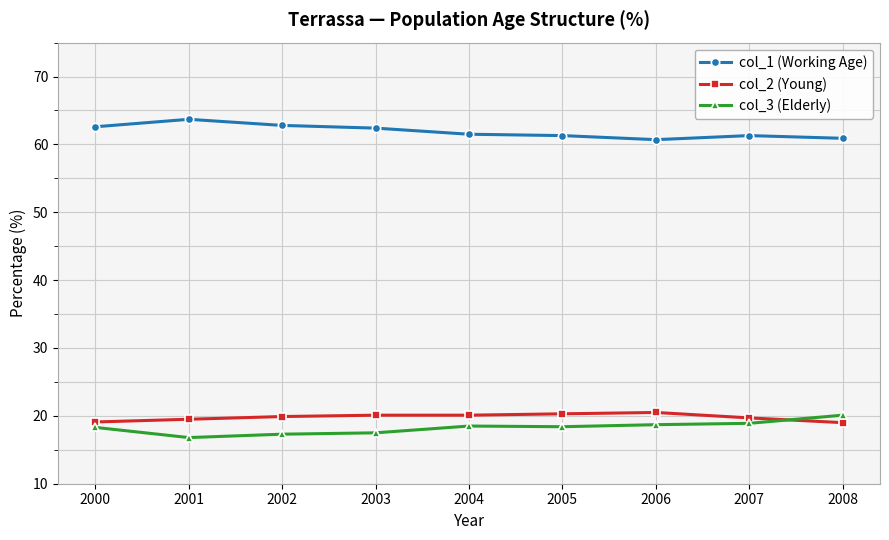

What is the difference between the highest and lowest values at 2008?

41.9